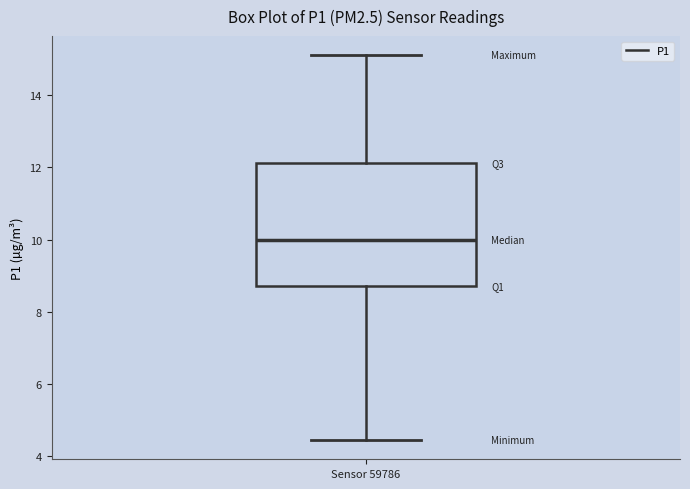

Transcribe this box plot: give where the median line is, the range the box spans, and where the two whiskers end, as read against the y-axis. The values are not printed on the chart, so give them approximately, as read against the axis.

median 10.0, box 8.8 to 12.2, whiskers 4.4 to 15.2